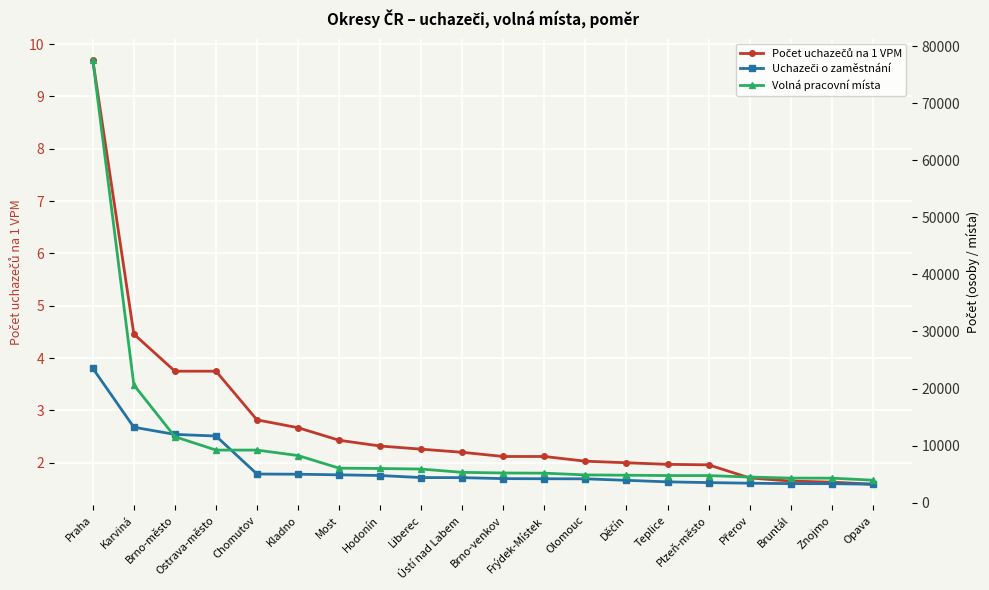

Is it true that Počet uchazečů na 1 VPM equals 7.1 at Karviná?

False